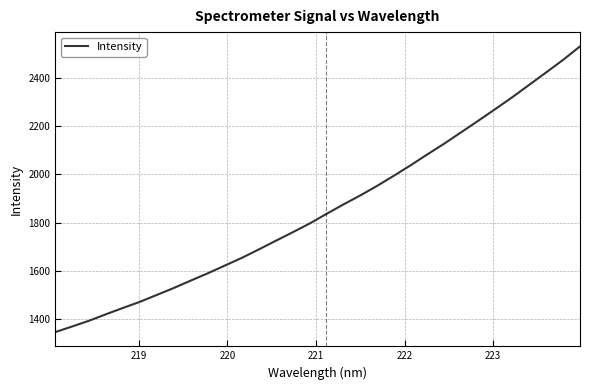

What is the sum of all values?

59485.9